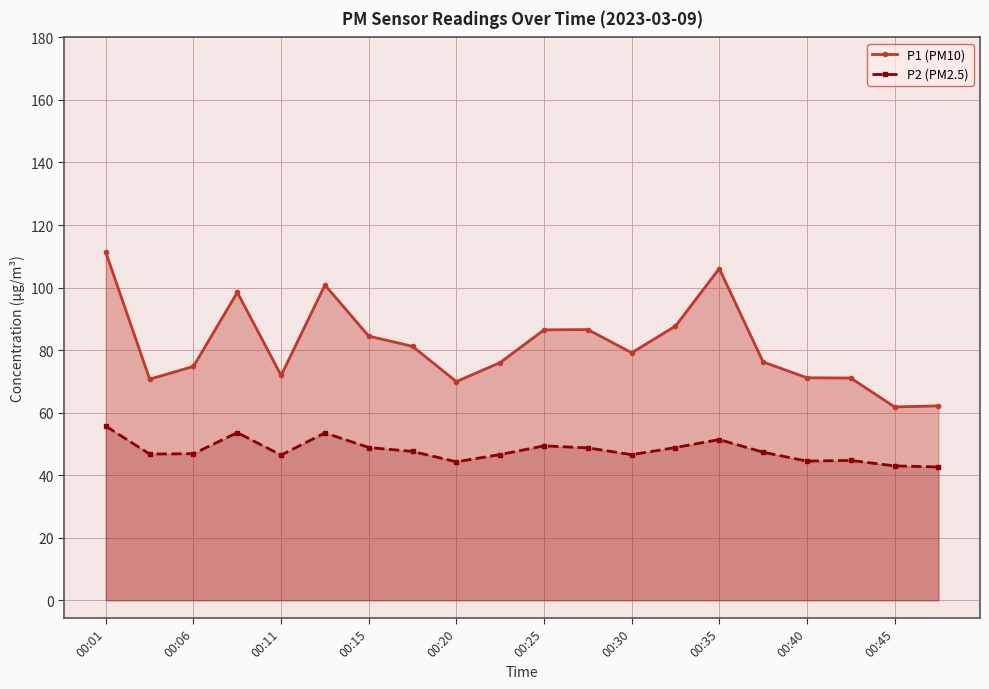

True or false: P2 (PM2.5) and P1 (PM10) intersect in this chart.

False